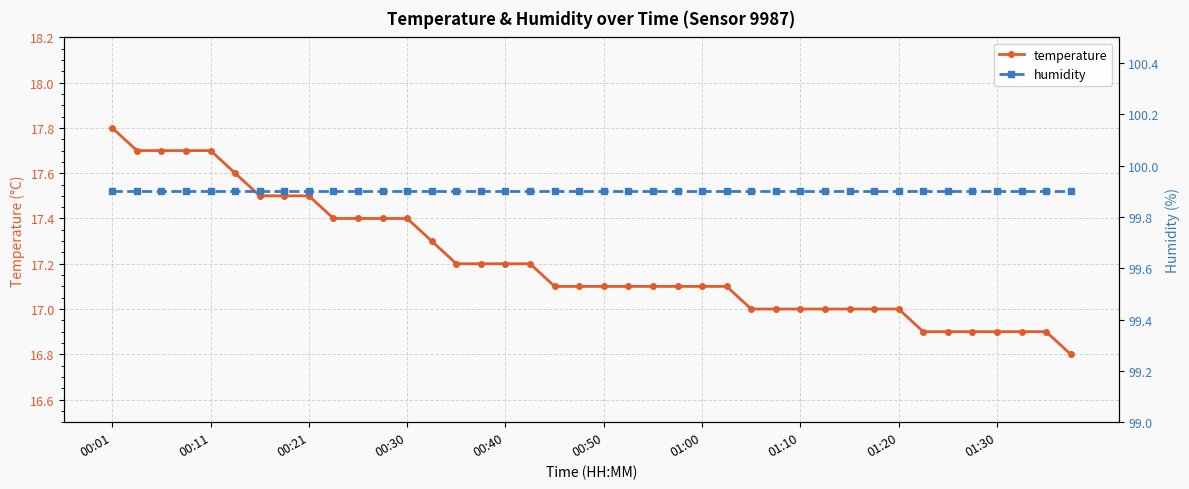

Which series has the largest range (max minus min)?

temperature